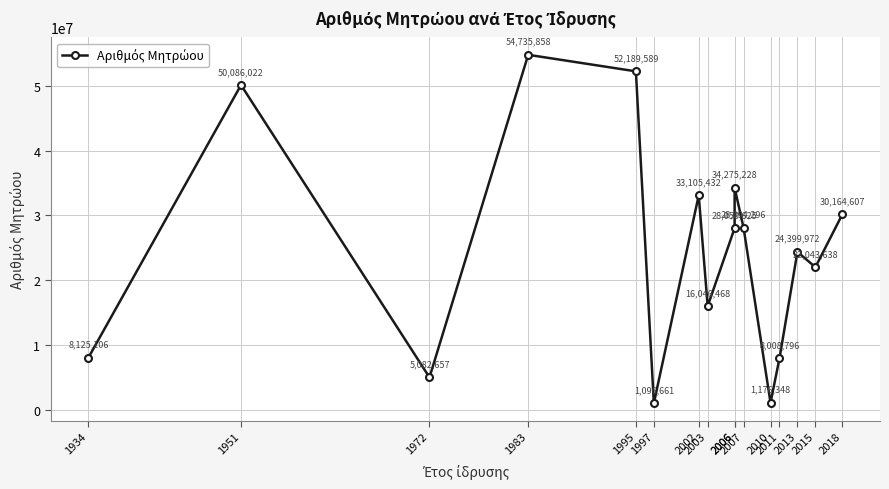

What is the difference between the values at 1983 and 2006?

26685233